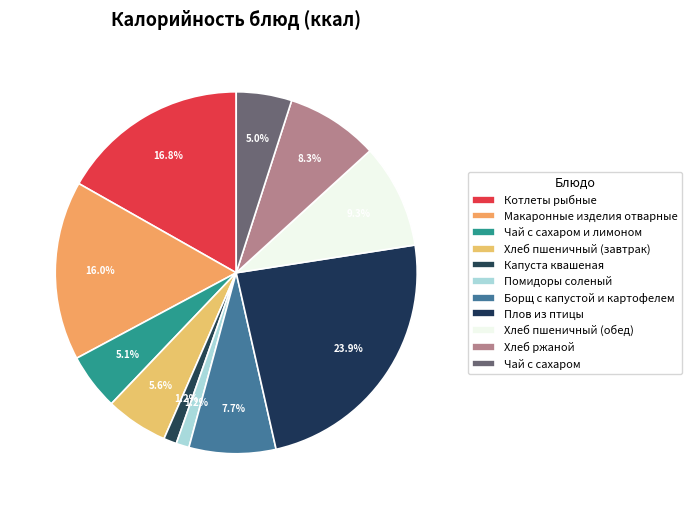

Count the number of slices in the pie.

11